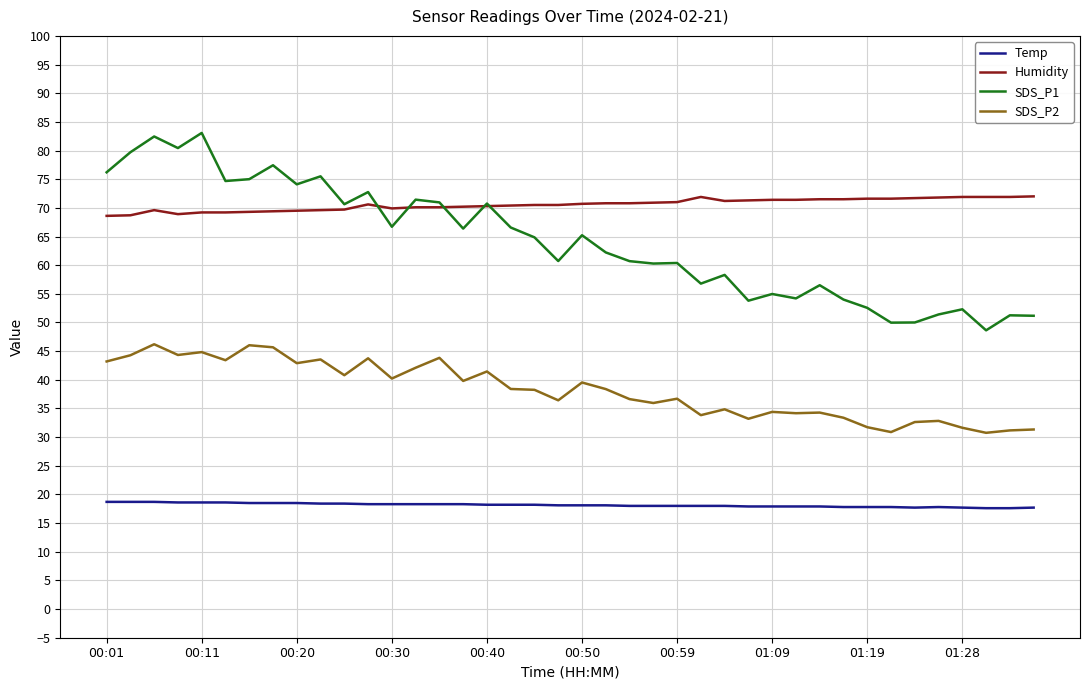

Rank the series by their maximum value, from lowest to highest.

Temp, SDS_P2, Humidity, SDS_P1